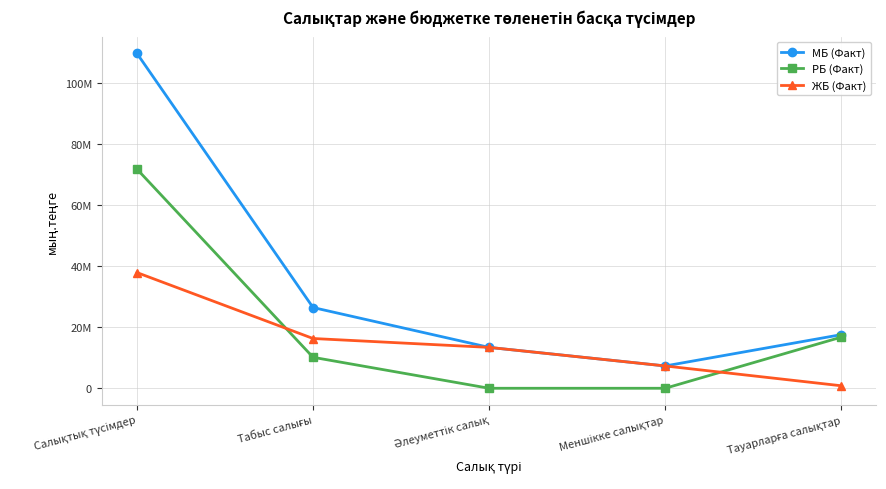

Is it true that РБ (Факт) equals 0 at Әлеуметтік салық?

True